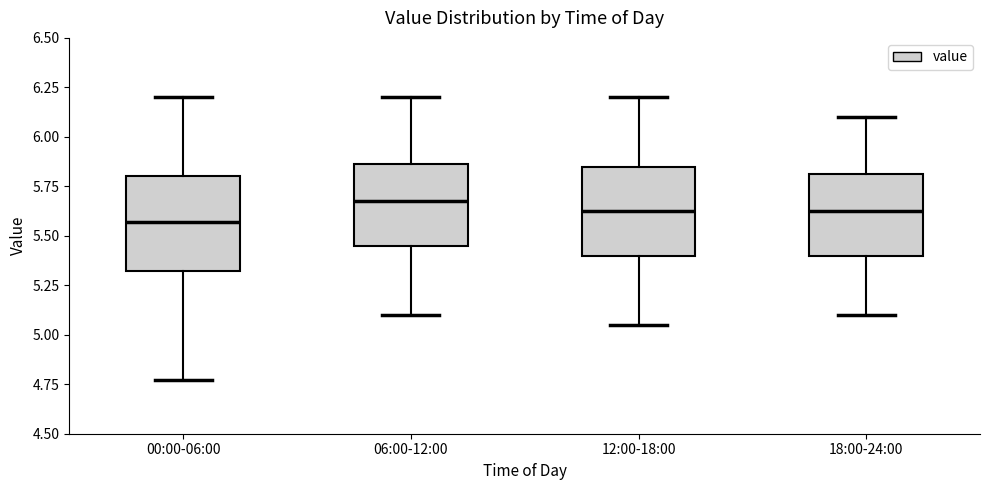

Reading left to right, read every box against the y-axis: the position of its median line, the range the box covers, and the ends of its whiskers. The values are not printed on the chart, so give them approximately, as read against the axis.

00:00-06:00: median 5.55, box 5.30 to 5.80, whiskers 4.75 to 6.20
06:00-12:00: median 5.70, box 5.45 to 5.85, whiskers 5.10 to 6.20
12:00-18:00: median 5.65, box 5.40 to 5.85, whiskers 5.05 to 6.20
18:00-24:00: median 5.65, box 5.40 to 5.80, whiskers 5.10 to 6.10